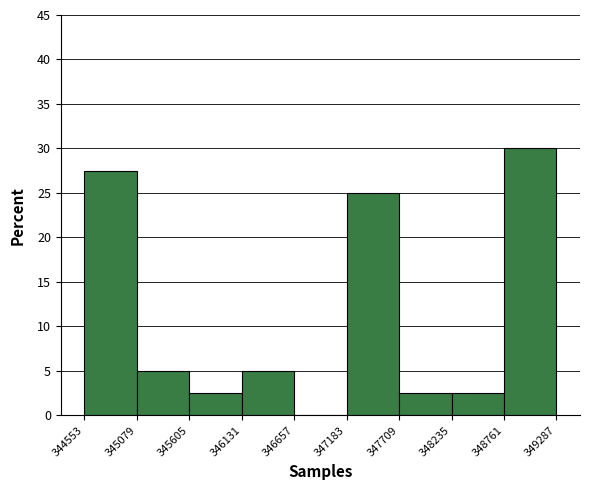

Which range on the x-axis has the tallest bar?

348761 to 349287